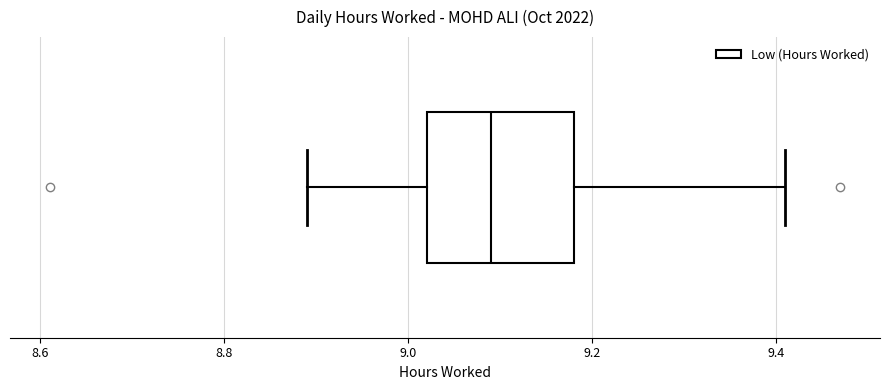

Transcribe this box plot: give where the median line is, the range the box spans, and where the two whiskers end, as read against the x-axis. The values are not printed on the chart, so give them approximately, as read against the axis.

median 9.10, box 9.02 to 9.18, whiskers 8.90 to 9.42